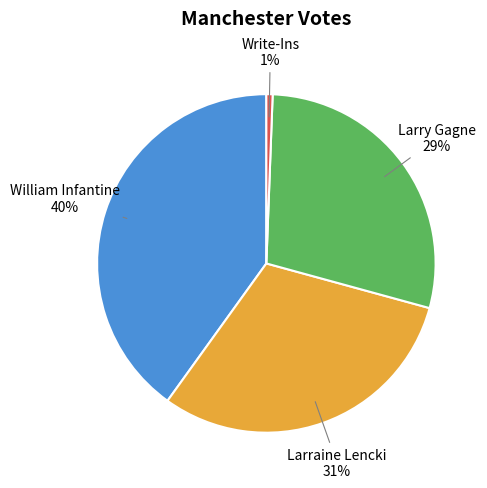

Does any single category account for the majority?

No